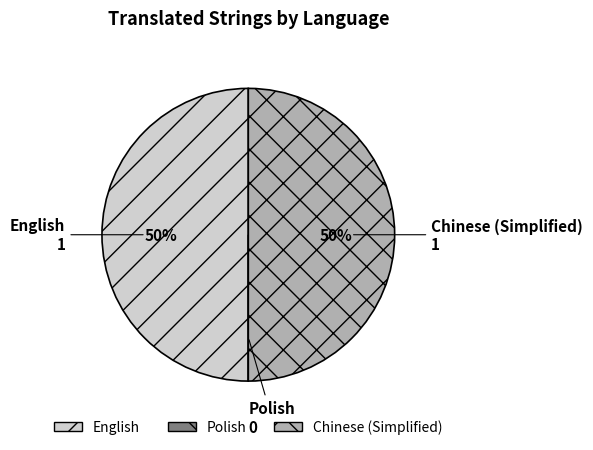

What percentage is the English slice, to the nearest percent?

50%